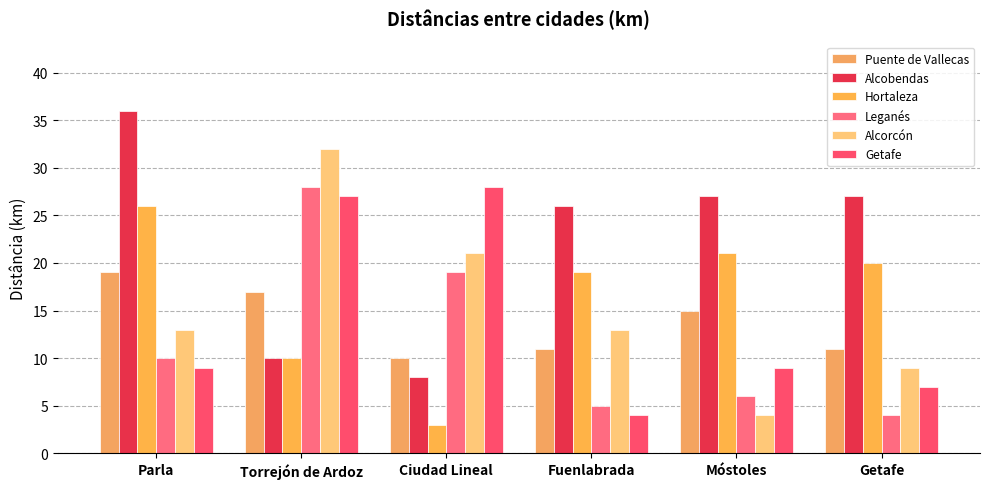

True or false: Leganés has a value of 2 at Getafe.

False